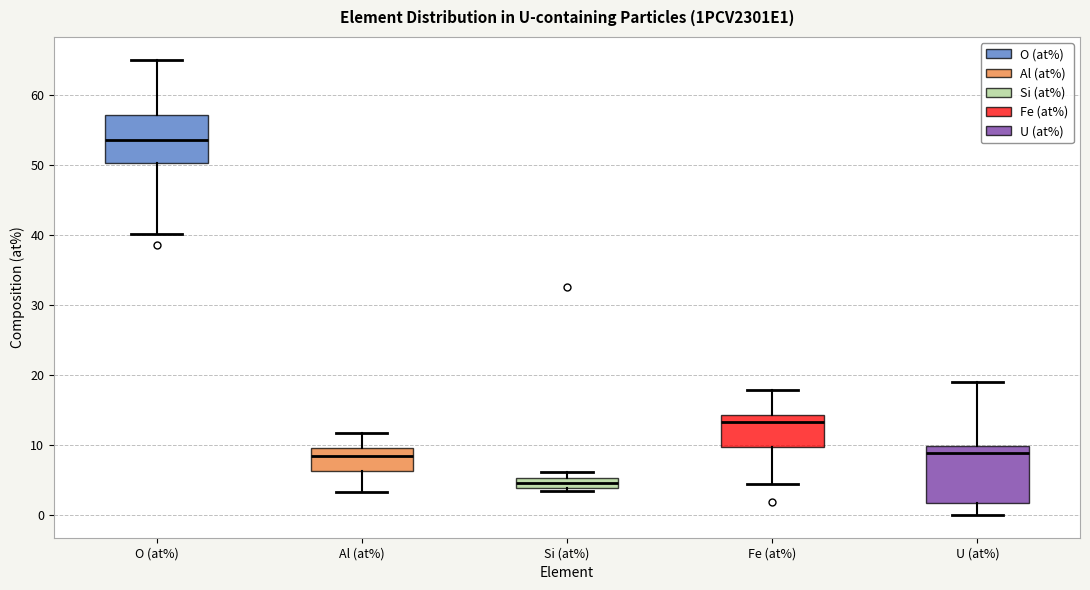

Where does the upper whisker of the box for Al (at%) end on the y-axis? The values are not printed on the chart, so give them approximately, as read against the axis.

12